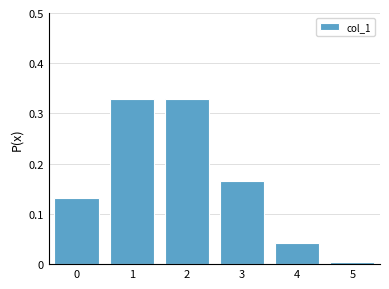

What is the change in value from 2 to 4?

-0.3